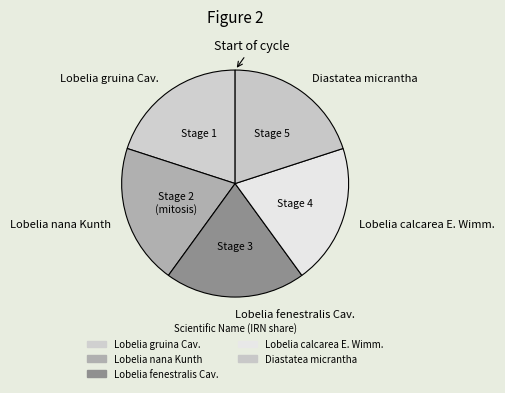

The Stage 5 slice represents 9% of the pie. True or false?

False